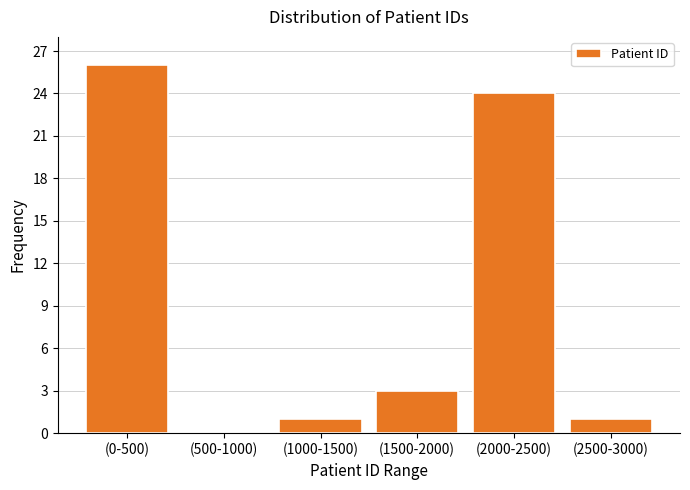

Reading left to right, extract all data points from this chart.

(0-500)=26	(500-1000)=0	(1000-1500)=1	(1500-2000)=3	(2000-2500)=24	(2500-3000)=1